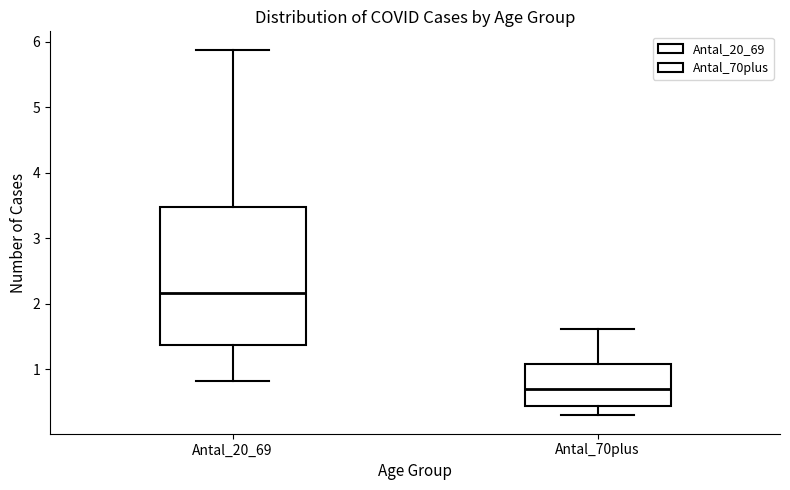

Where is the upper edge of the box for Antal_20_69 on the y-axis? The values are not printed on the chart, so give them approximately, as read against the axis.

3.5